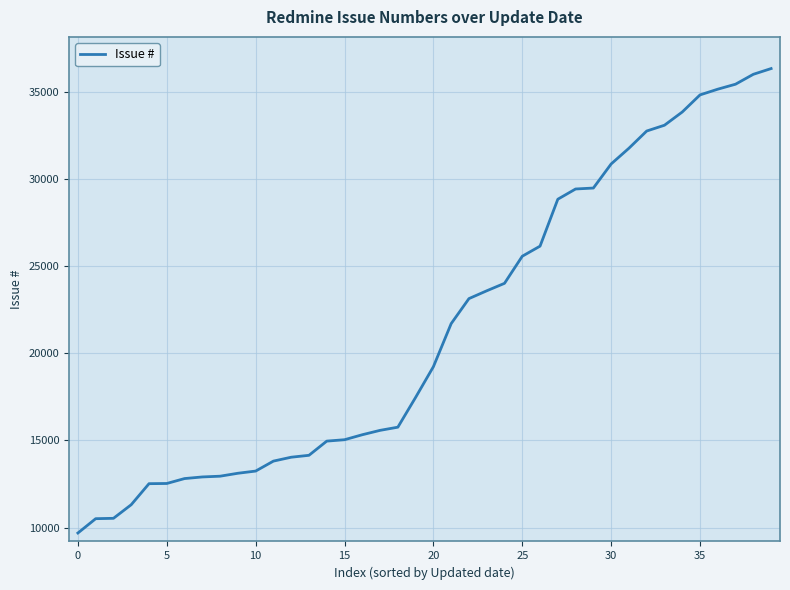

Does the chart have visible grid lines?

Yes